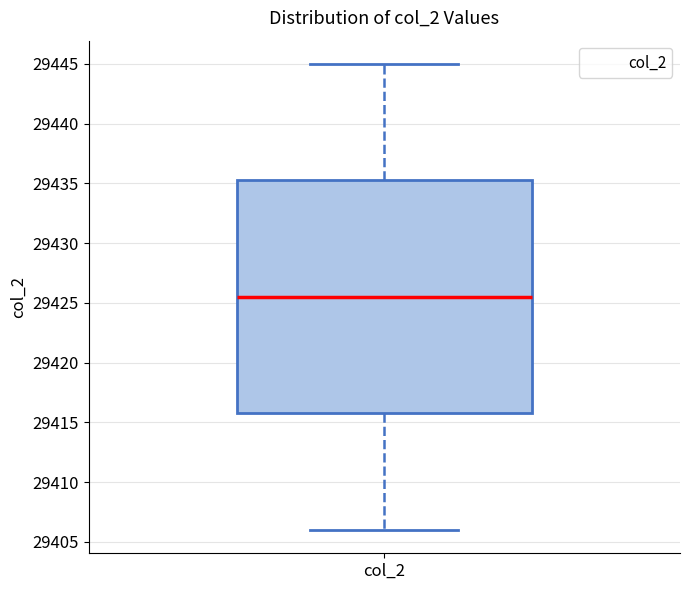

Transcribe this box plot: give where the median line is, the range the box spans, and where the two whiskers end, as read against the y-axis. The values are not printed on the chart, so give them approximately, as read against the axis.

median 29425.5, box 29416.0 to 29435.5, whiskers 29406.0 to 29445.0